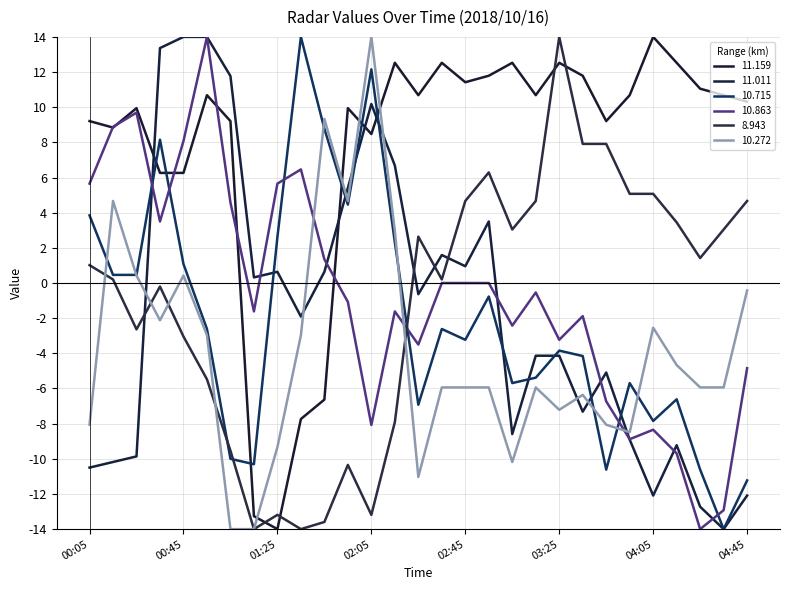

Does the chart display data point markers on the line(s)?

No